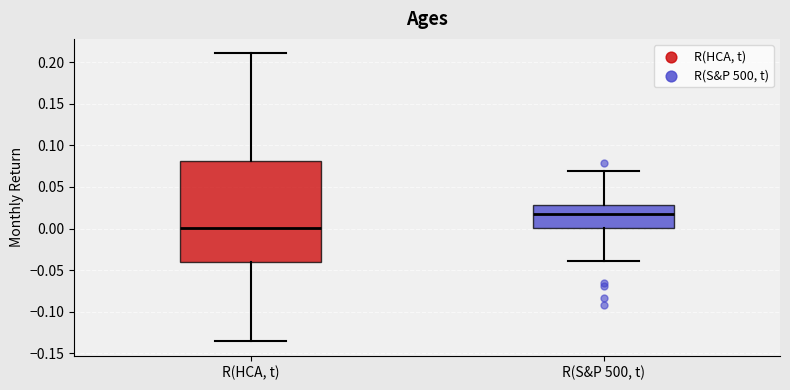

Comparing the boxes themselves (not the whiskers), which one is the tallest?

R(HCA, t)